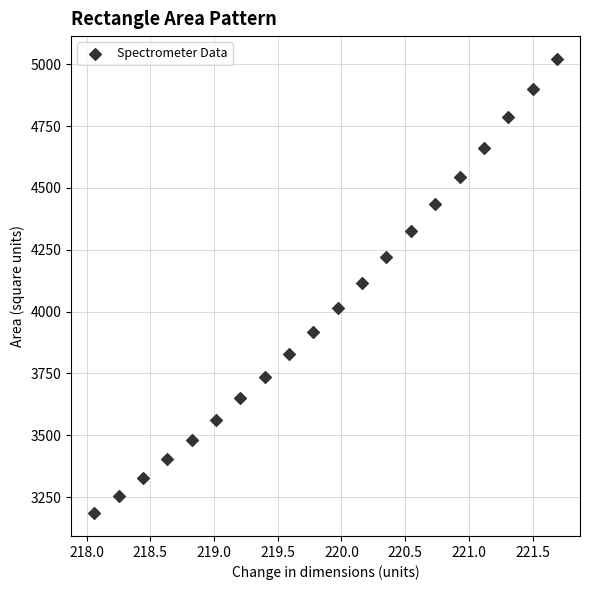

What is the range of Y values (max minus min)?

1836.8